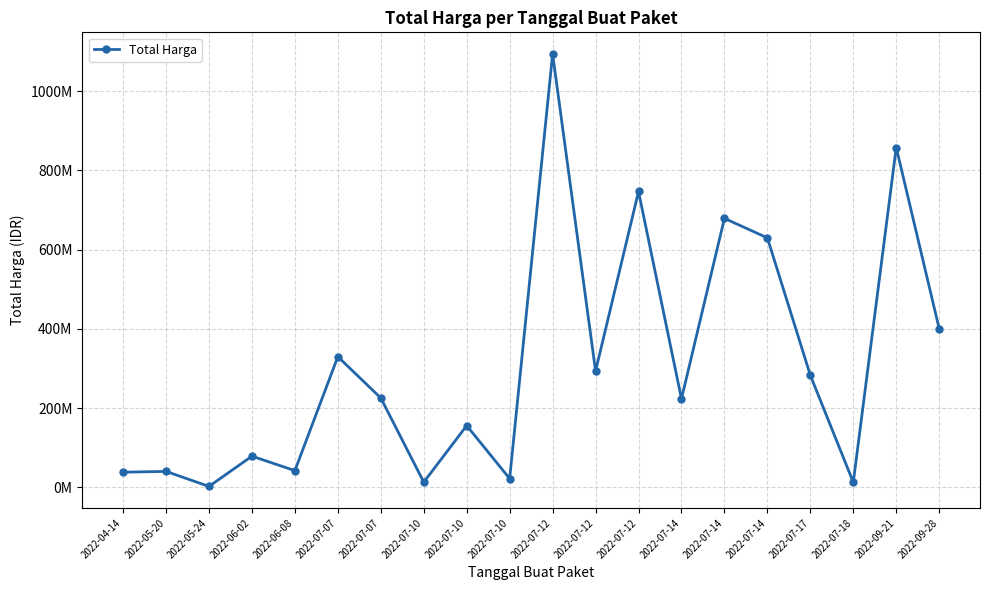

Reading right to left, extract all data points from this chart.

400500000	857770500	13022100	283140000	629728436	679016000	223629500	746805000	293741000	1093846000	22275000	155986000	13466500	225750000	330000000	42486000	79000000	2679000	40550000	38544000